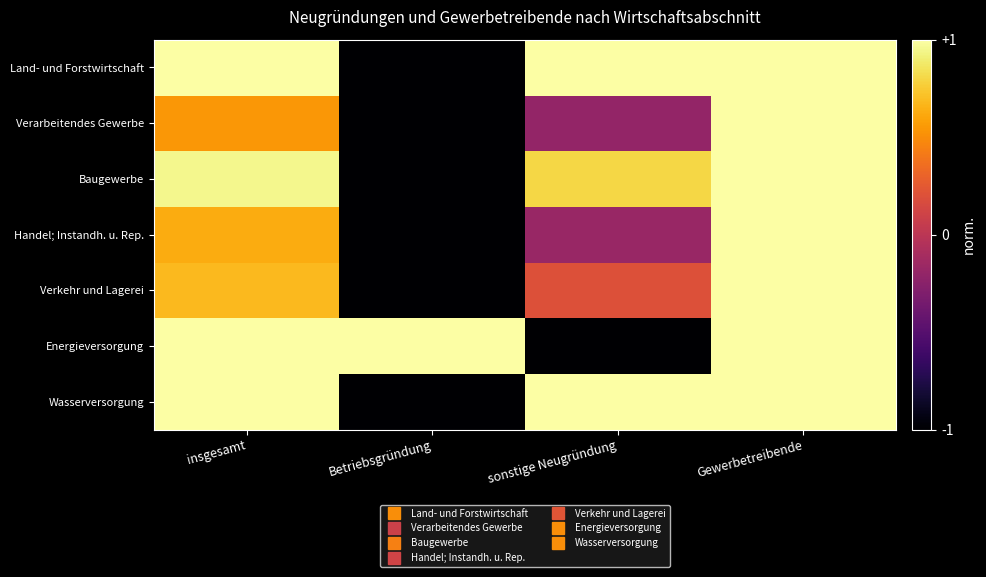

Rank the series at Gewerbetreibende from lowest to highest value.

Land- und Forstwirtschaft, Verarbeitendes Gewerbe, Baugewerbe, Handel; Instandh. u. Rep., Verkehr und Lagerei, Energieversorgung, Wasserversorgung